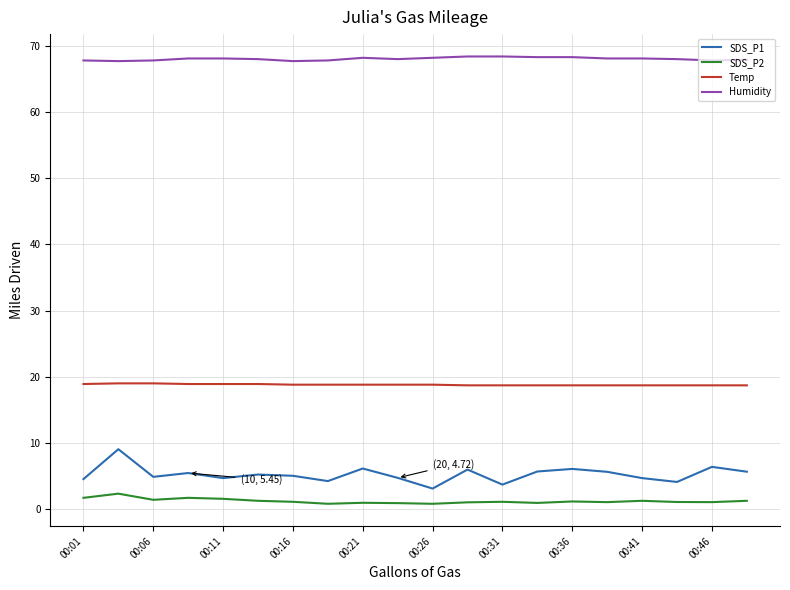

True or false: SDS_P2 and SDS_P1 intersect in this chart.

False